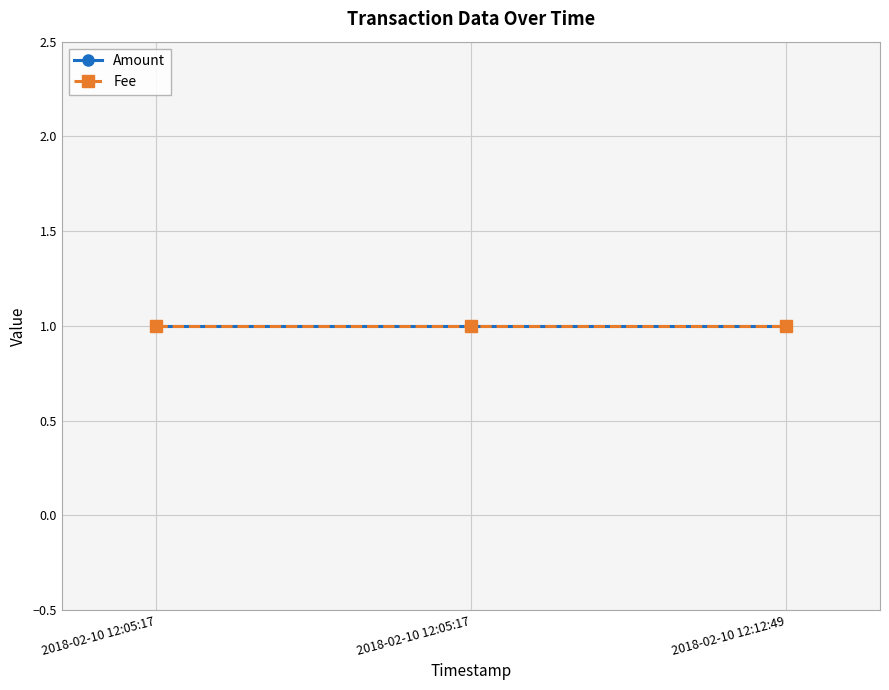

Does the chart display data point markers on the line(s)?

Yes